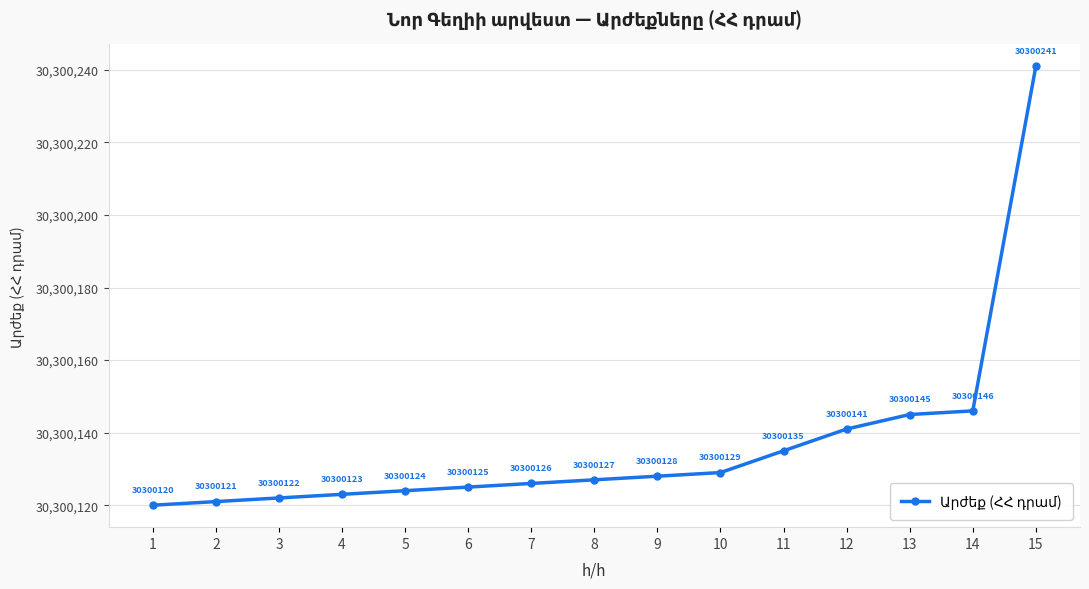

The chart shows a value of 20211593 at 13. True or false?

False